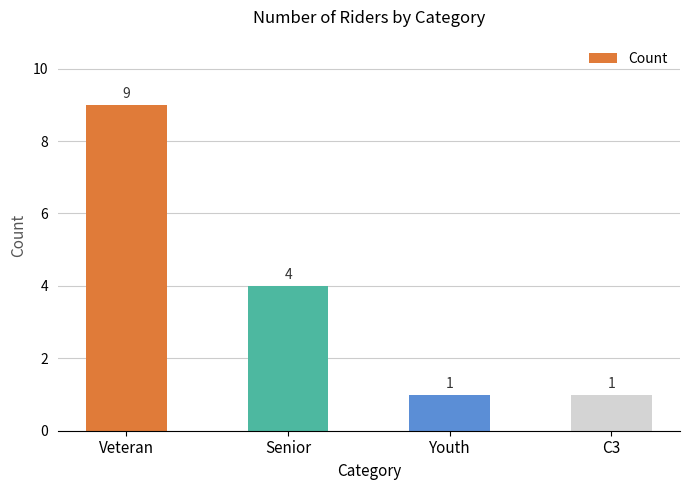

What is the label of the 2nd bar from the right?

Youth